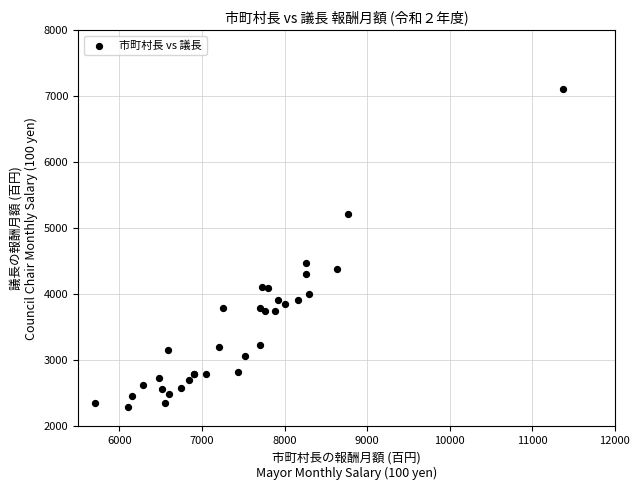

What Y value in the scatter plot is closest to 4705?

4470